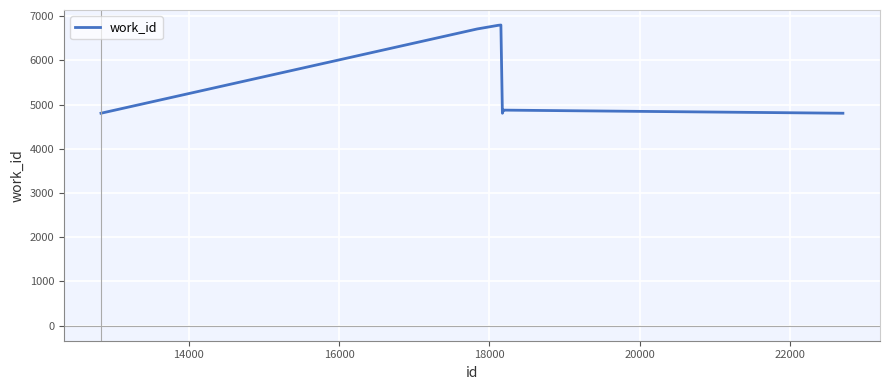

What is the greatest value displayed?

6797